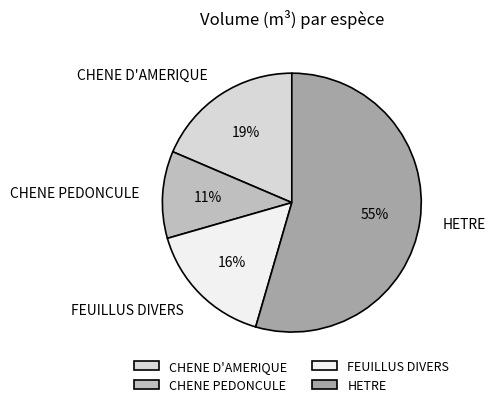

Count the number of slices in the pie.

4